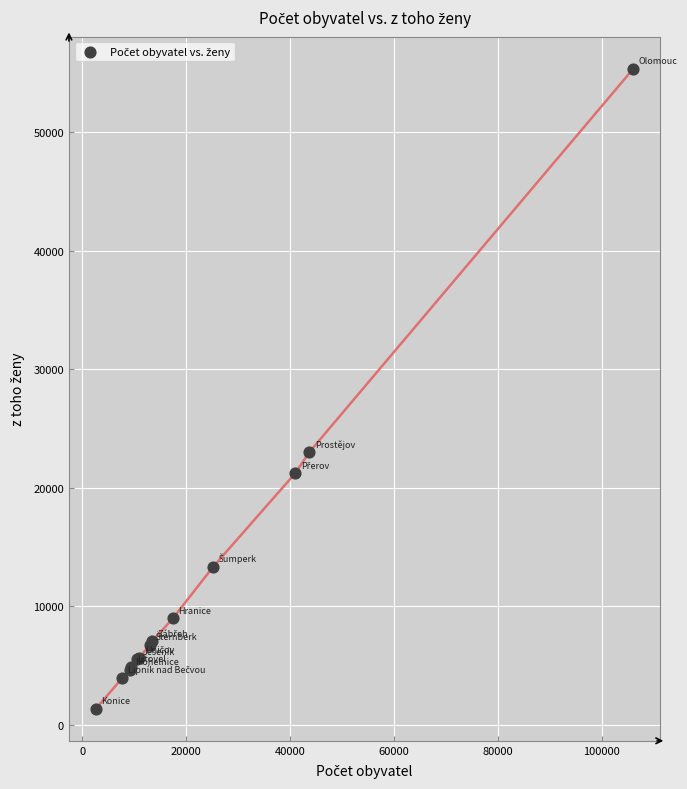

What Y value in the scatter plot is closest to 28342?

22974